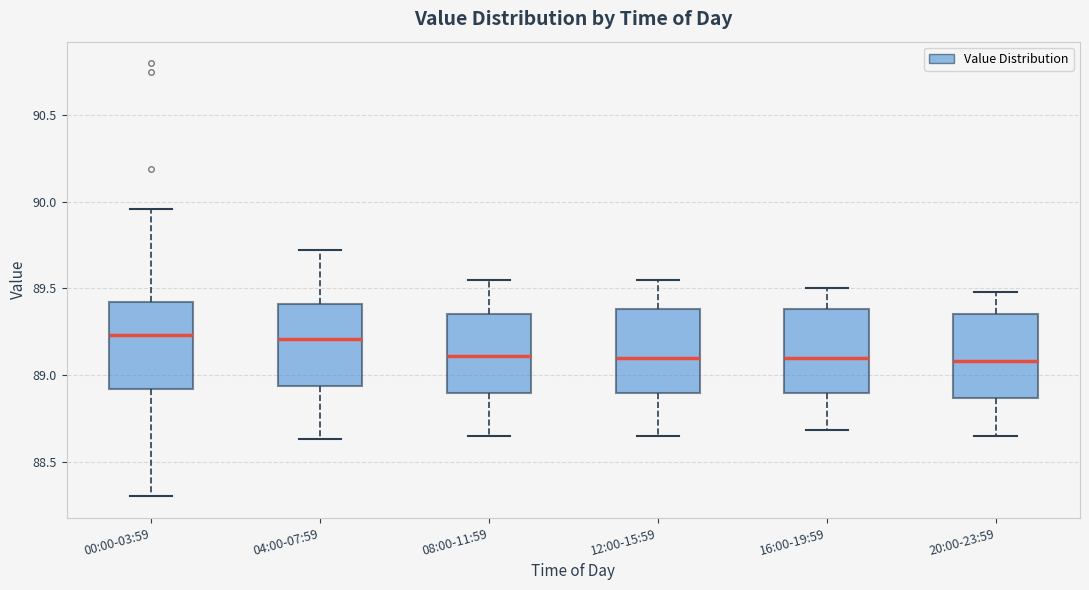

Reading left to right, read every box against the y-axis: the position of its median line, the range the box covers, and the ends of its whiskers. The values are not printed on the chart, so give them approximately, as read against the axis.

00:00-03:59: median 89.25, box 88.90 to 89.40, whiskers 88.30 to 89.95
04:00-07:59: median 89.20, box 88.95 to 89.40, whiskers 88.65 to 89.70
08:00-11:59: median 89.10, box 88.90 to 89.35, whiskers 88.65 to 89.55
12:00-15:59: median 89.10, box 88.90 to 89.40, whiskers 88.65 to 89.55
16:00-19:59: median 89.10, box 88.90 to 89.40, whiskers 88.70 to 89.50
20:00-23:59: median 89.10, box 88.85 to 89.35, whiskers 88.65 to 89.50